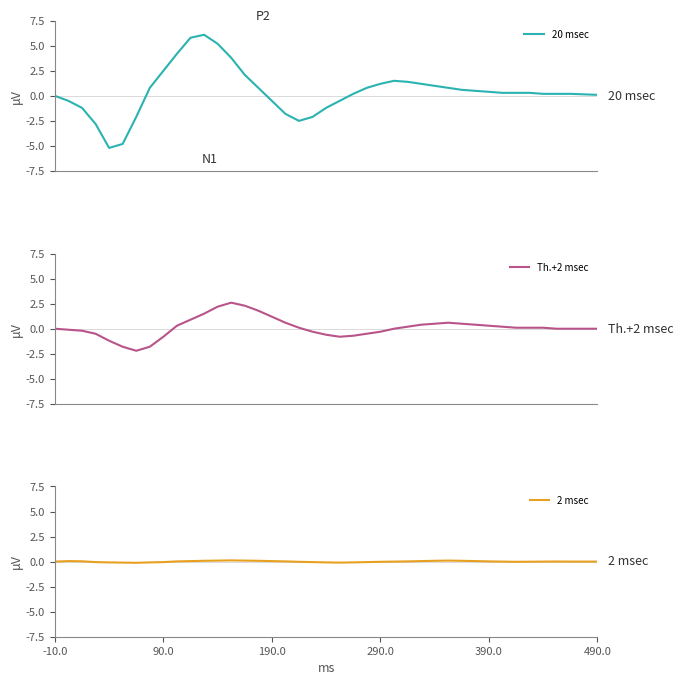

What is the maximum value for 20 msec?

6.1